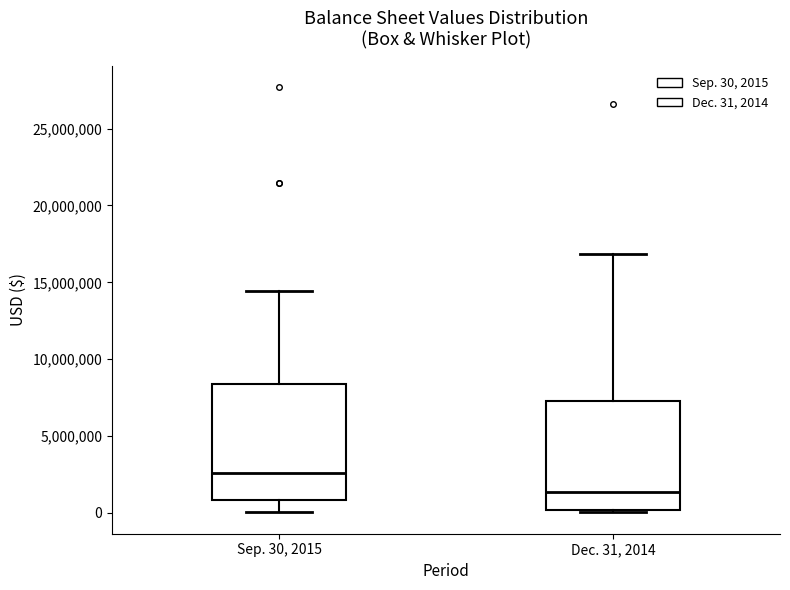

Reading left to right, read every box against the y-axis: the position of its median line, the range the box covers, and the ends of its whiskers. The values are not printed on the chart, so give them approximately, as read against the axis.

Sep. 30, 2015: median 2500000, box 1000000 to 8500000, whiskers 0 to 14500000
Dec. 31, 2014: median 1500000, box 0 to 7500000, whiskers 0 (just below the box's lower edge) to 17000000